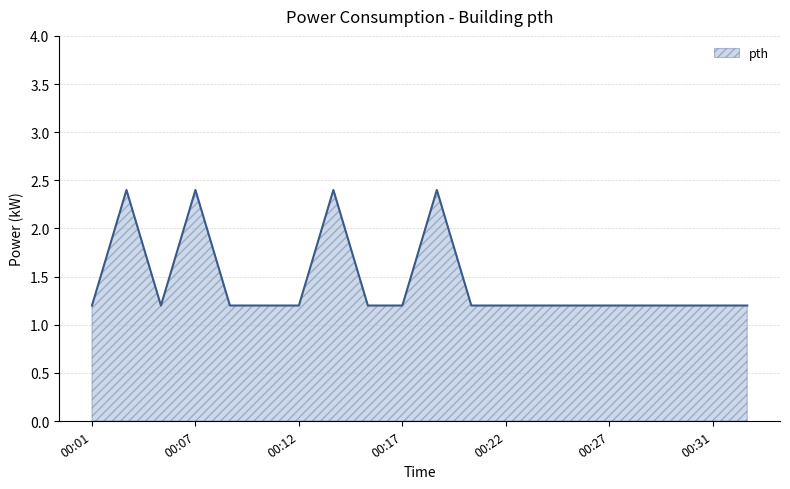

What is the difference between the maximum and minimum values?

1.2